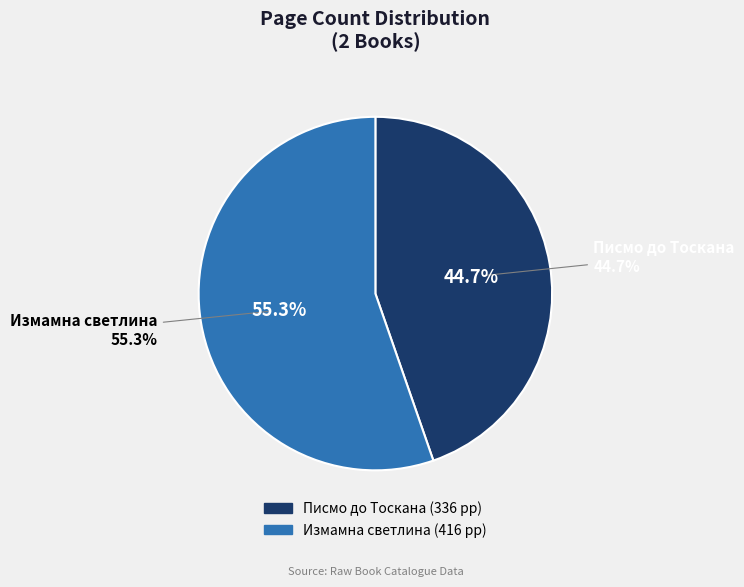

Which category has the biggest portion of the pie?

Измамна светлина